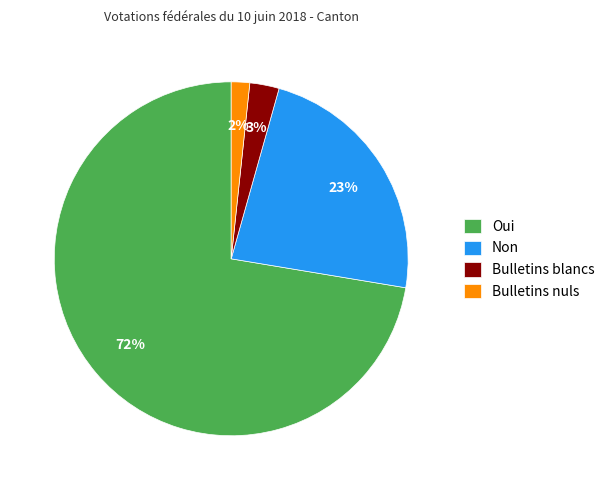

The Non slice represents 23% of the pie. True or false?

True